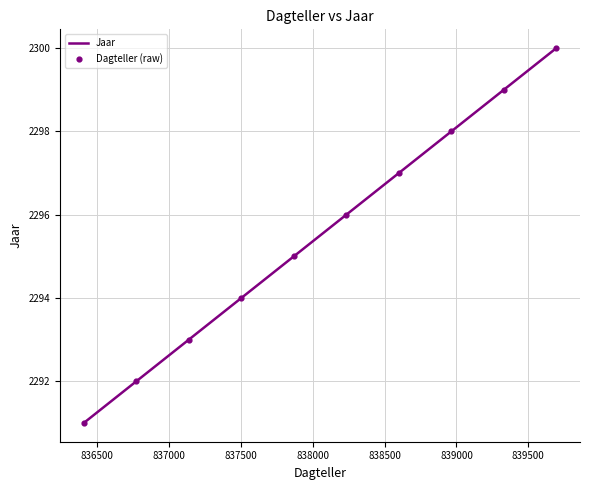

Which has a higher value, 838234 or 838600?

838600